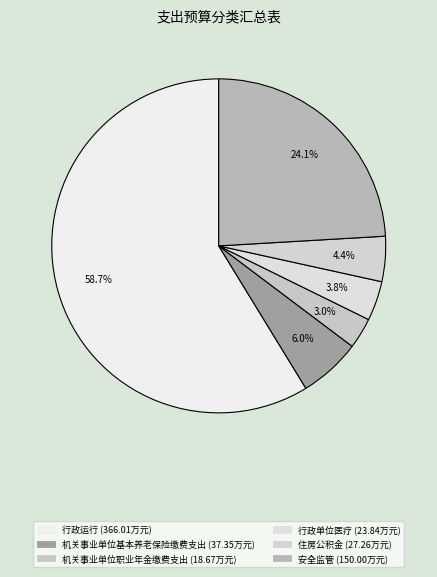

What percentage is the 机关事业单位基本养老保险缴费支出 slice, to the nearest percent?

6%